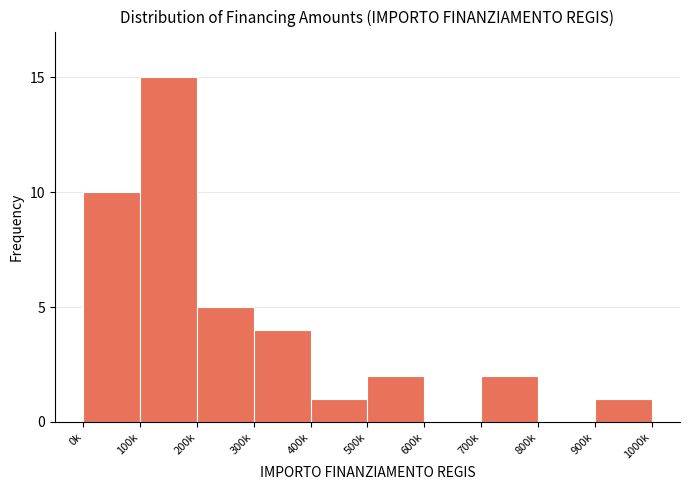

Reading left to right, transcribe all the data shown in this chart.

0k=10	100k=15	200k=5	300k=4	400k=1	500k=2	600k=0	700k=2	800k=0	900k=1